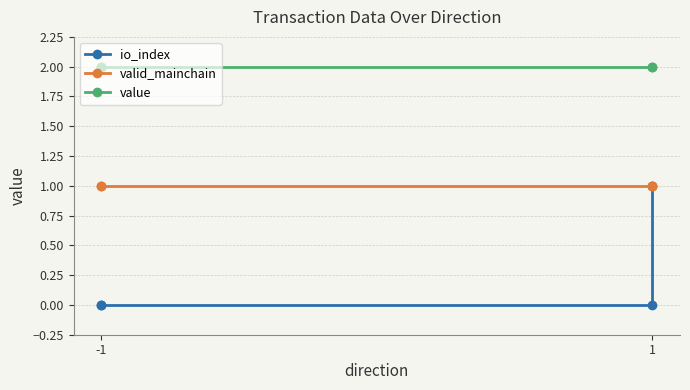

Reading left to right, transcribe all the data shown in this chart.

io_index: 0.0	0.0	0.0	1.0
valid_mainchain: 1.0	1.0	1.0	1.0
value: 2.0	2.0	2.0	2.0